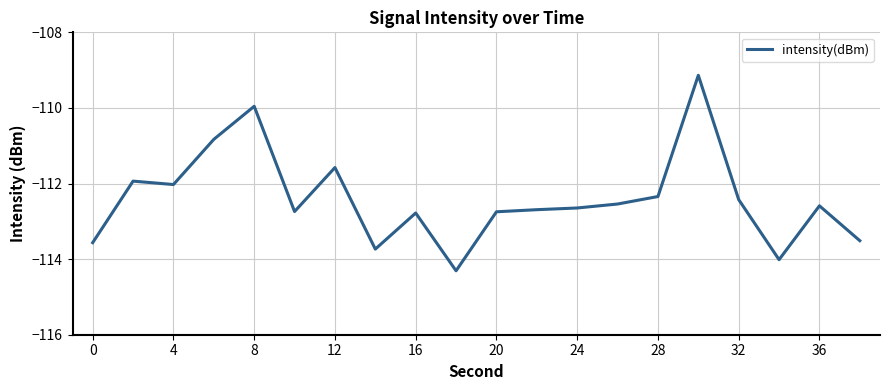

Reading left to right, list all the values displayed in this chart.

-113.6	-111.9	-112.0	-110.8	-110.0	-112.7	-111.6	-113.7	-112.8	-114.3	-112.7	-112.7	-112.6	-112.5	-112.3	-109.1	-112.4	-114.0	-112.6	-113.5